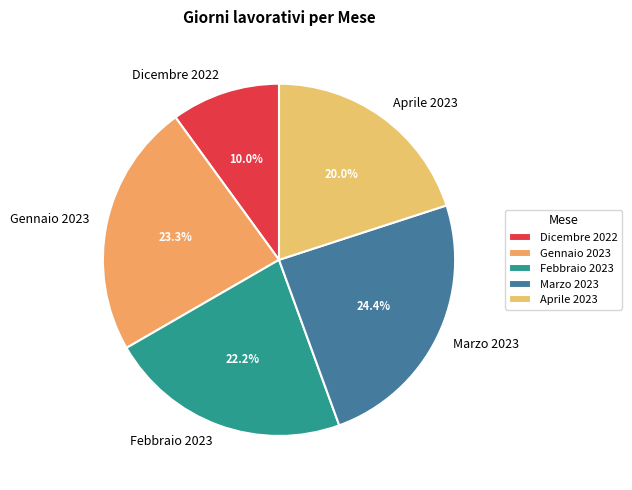

To the nearest percent, what percentage of the pie is Marzo 2023?

24%